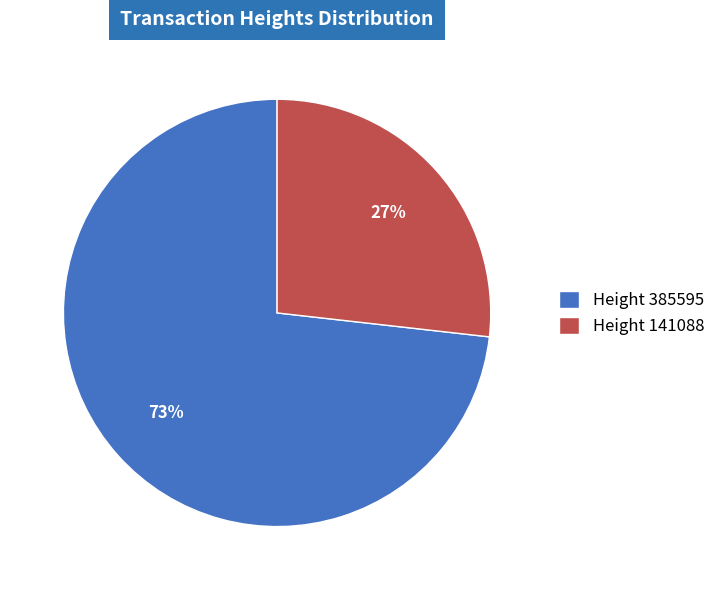

How many segments does this pie chart have?

2